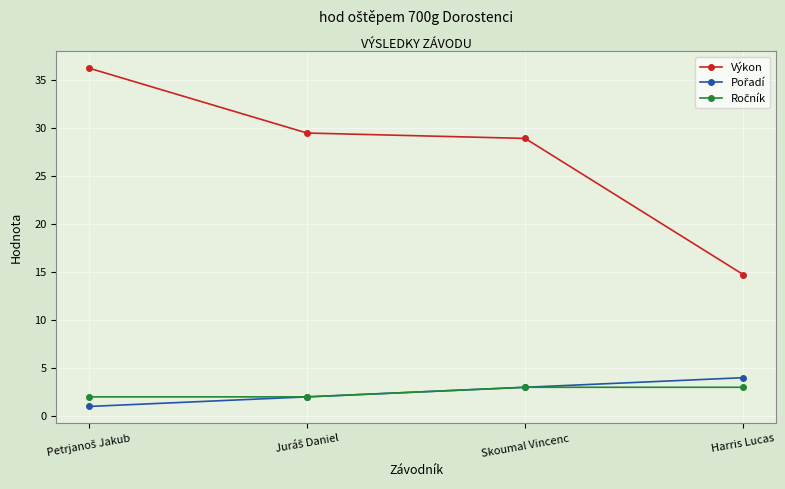

How many lines are shown in the chart?

3